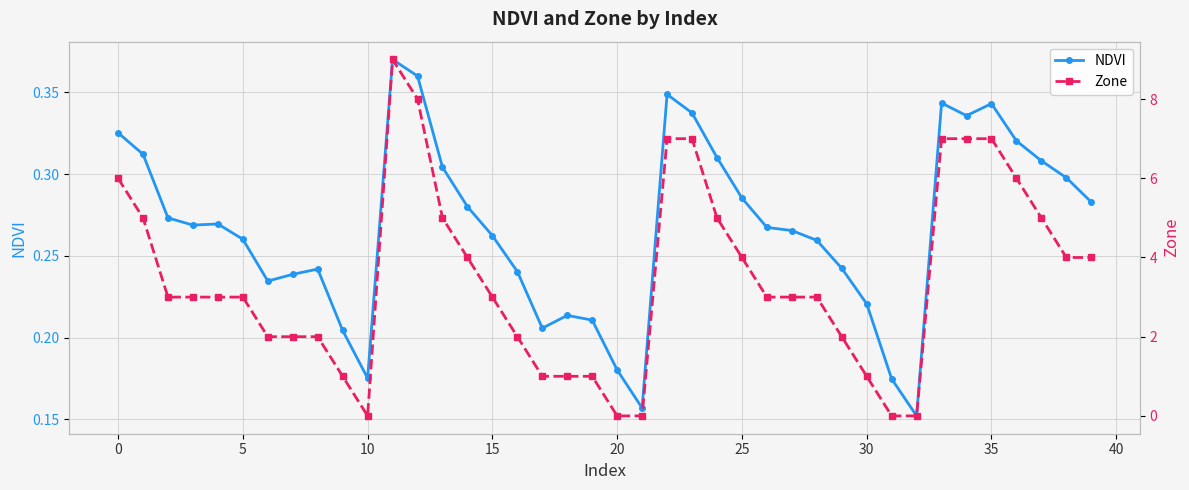

What is the difference between the highest and lowest values at 31?

0.2